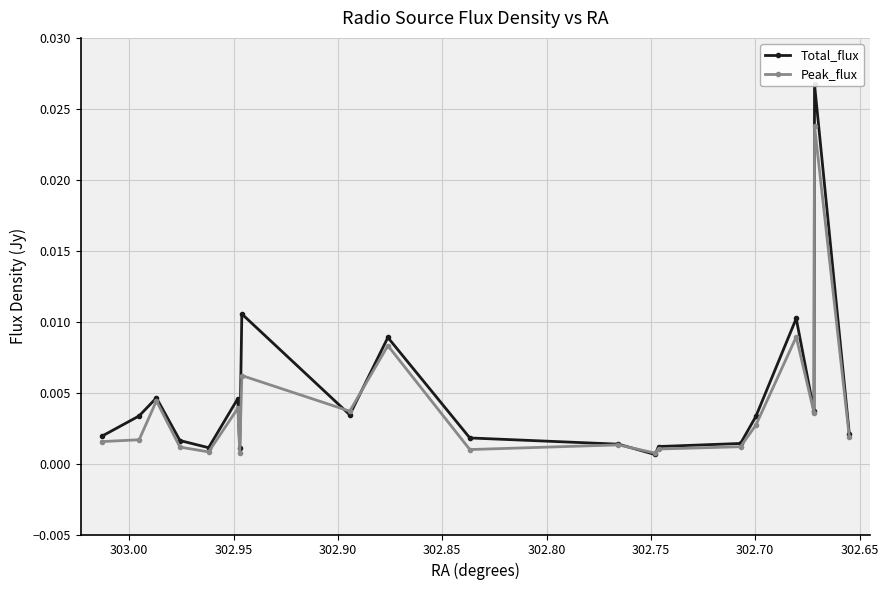

Which series ends up on top after the final intersection of Total_flux and Peak_flux?

Total_flux